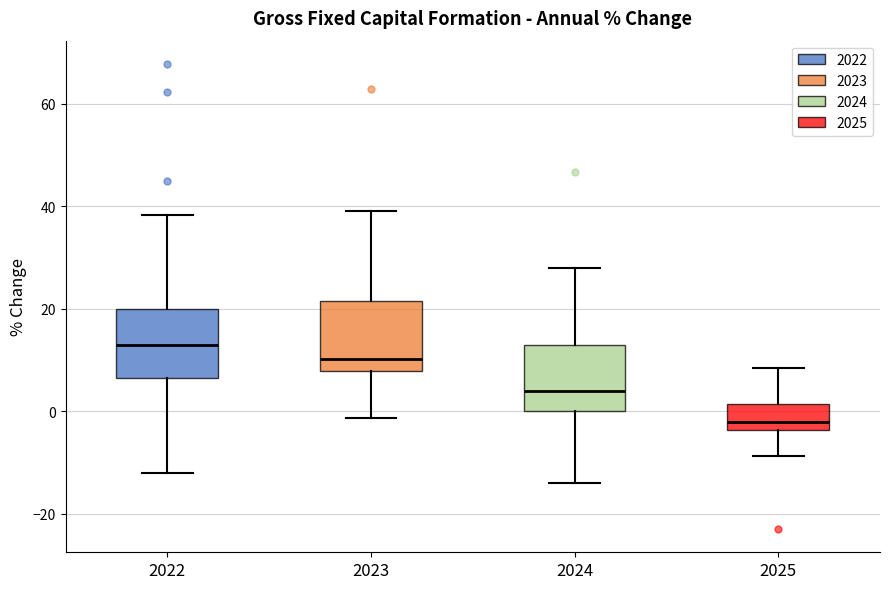

Reading left to right, read every box against the y-axis: the position of its median line, the range the box covers, and the ends of its whiskers. The values are not printed on the chart, so give them approximately, as read against the axis.

2022: median 12, box 6 to 20, whiskers -12 to 38
2023: median 10, box 8 to 22, whiskers -2 to 40
2024: median 4, box 0 to 12, whiskers -14 to 28
2025: median -2, box -4 to 2, whiskers -8 to 8